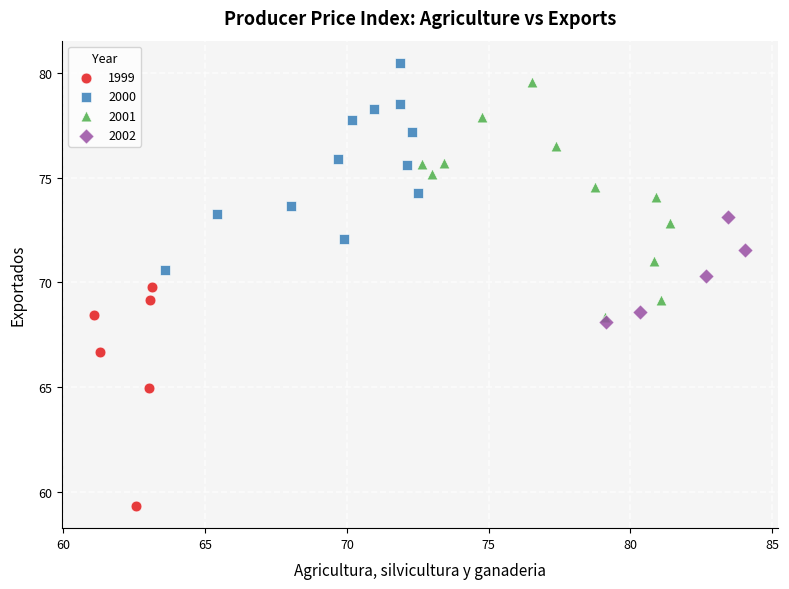

Which series reaches the minimum Y coordinate?

1999